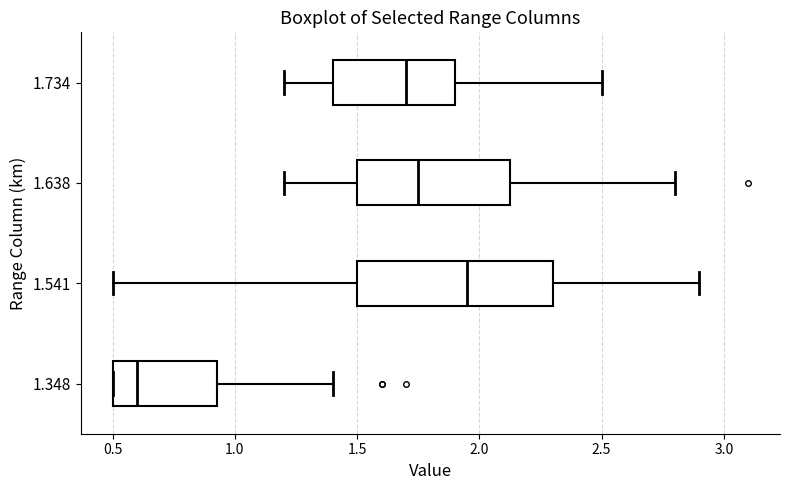

Reading bottom to top, transcribe this box plot: for each box, give where its median line is, the range the box spans, and where its two whiskers end, as read against the x-axis. The values are not printed on the chart, so give them approximately, as read against the axis.

1.348: median 0.60, box 0.50 to 0.95, whiskers 0.50 to 1.40
1.541: median 1.95, box 1.50 to 2.30, whiskers 0.50 to 2.90
1.638: median 1.75, box 1.50 to 2.15, whiskers 1.20 to 2.80
1.734: median 1.70, box 1.40 to 1.90, whiskers 1.20 to 2.50